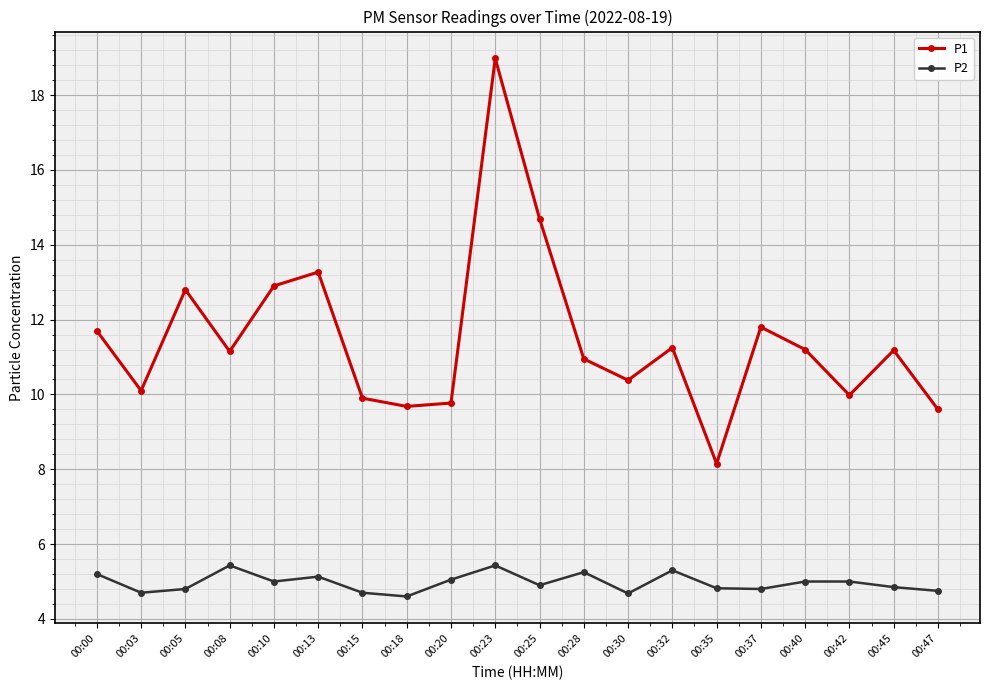

What value does the P1 series have at 00:30?

10.4